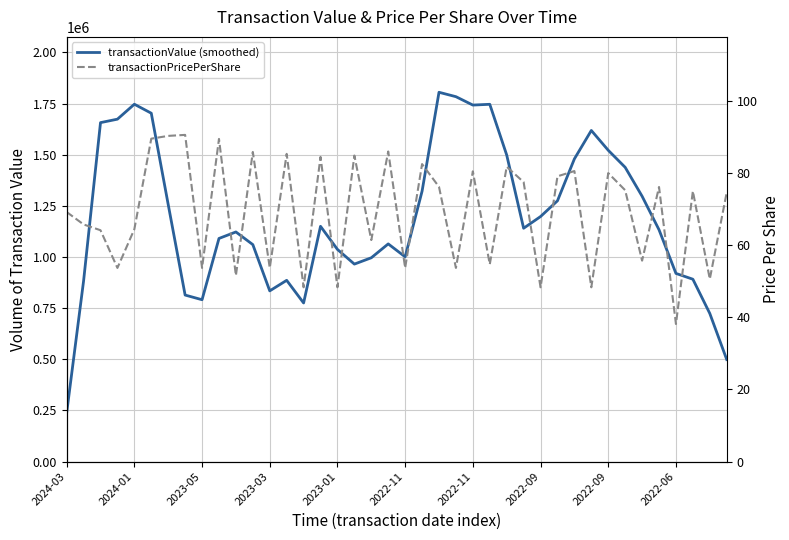

List the series in order of their peak value, highest first.

transactionValue (smoothed), transactionPricePerShare